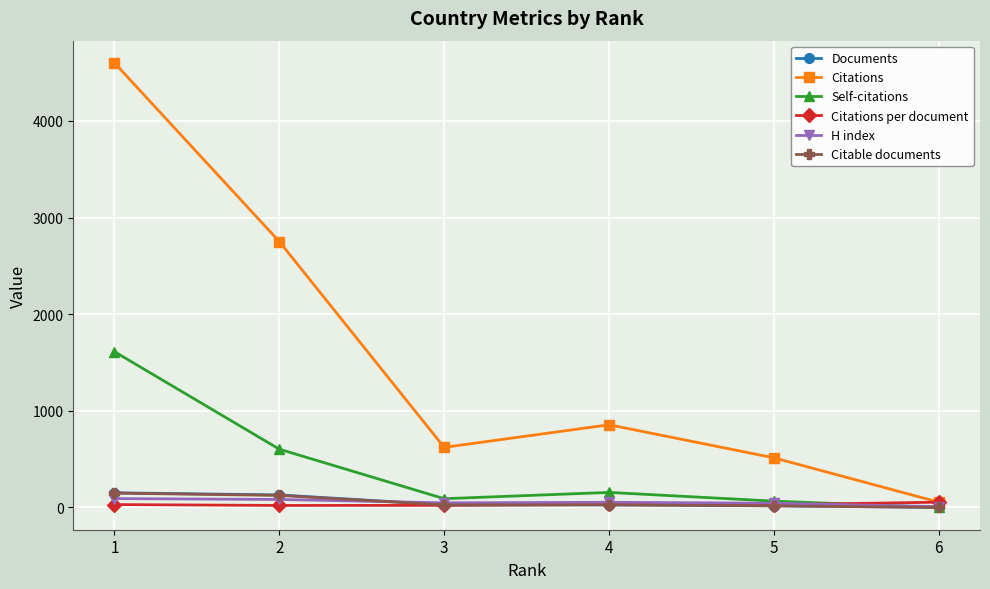

What is the approximate value of Citations at 3?

622.0